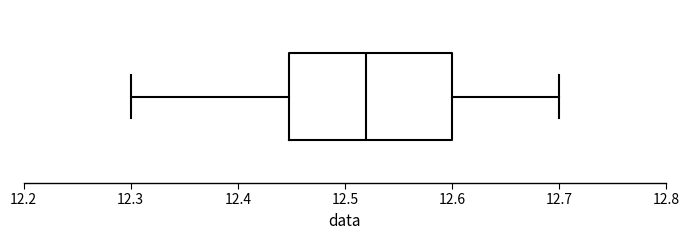

Read this box plot against the x-axis: the position of the median line, the range covered by the box, and the ends of both whiskers. The values are not printed on the chart, so give them approximately, as read against the axis.

median 12.52, box 12.45 to 12.60, whiskers 12.30 to 12.70